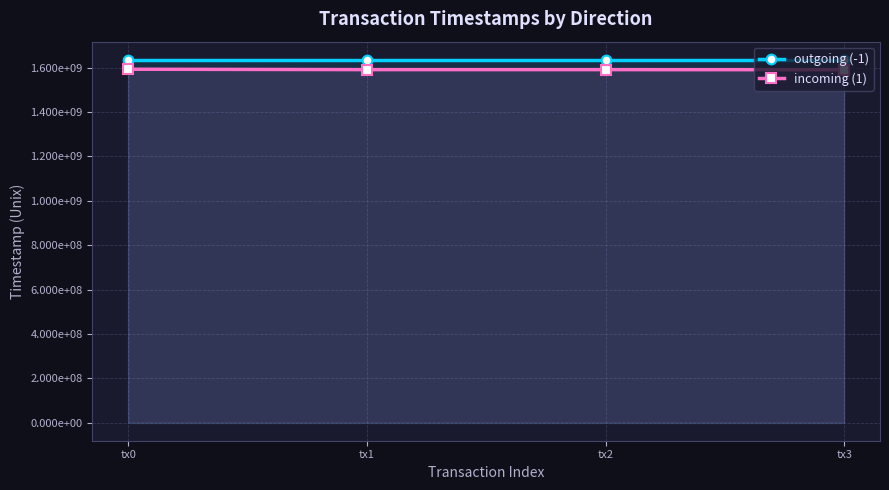

What is the approximate value of outgoing (-1) at tx2?

1635987719